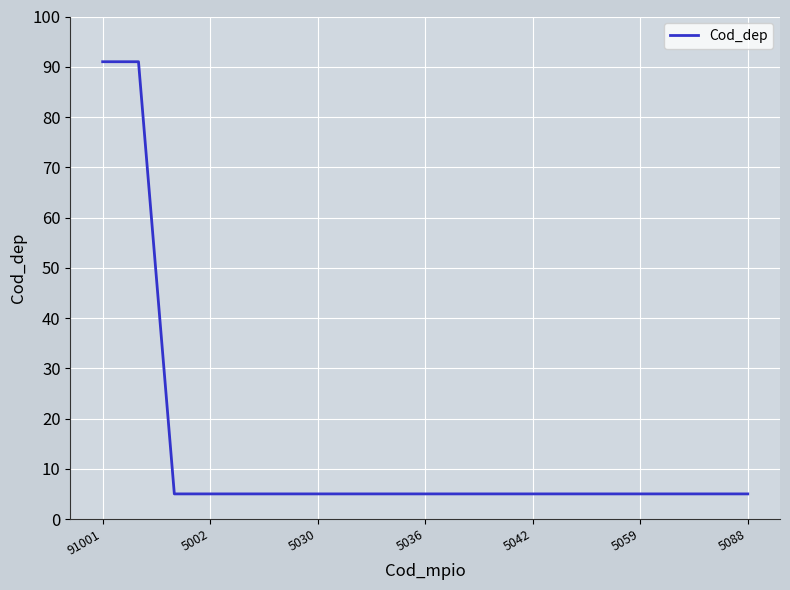

What is the minimum value shown in the chart?

5